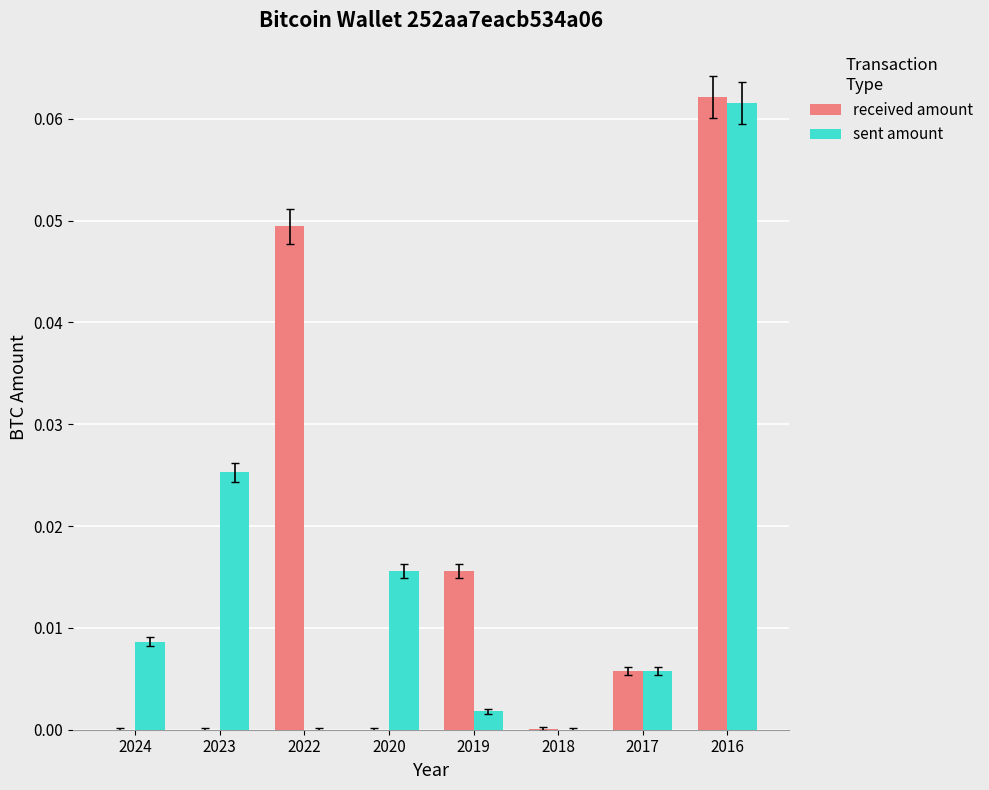

How many groups of bars are there?

8